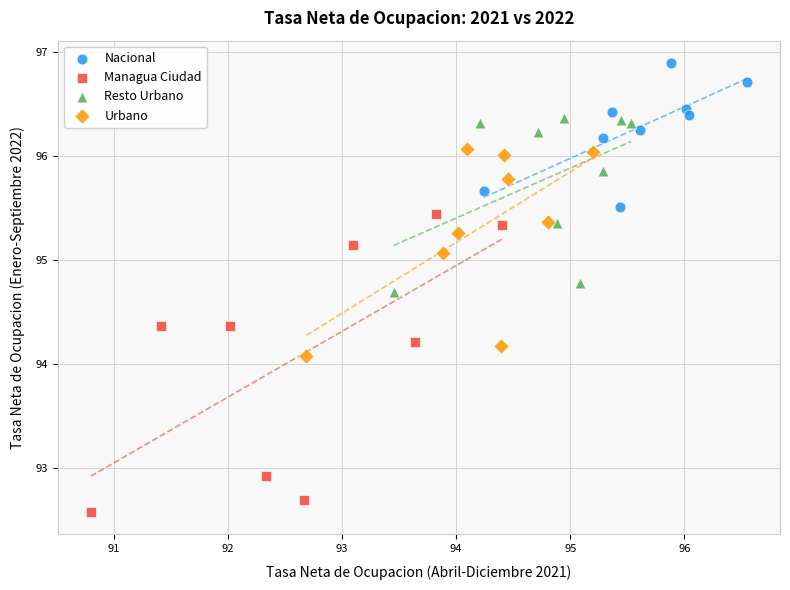

Which series reaches the maximum Y coordinate?

Nacional